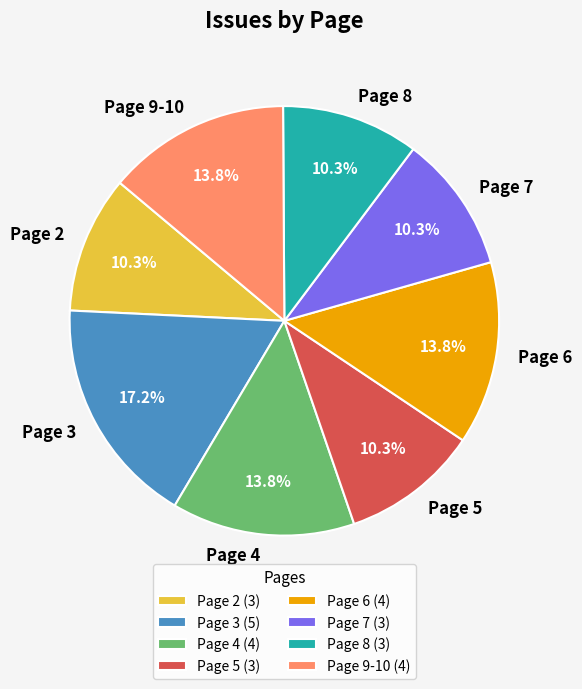

Which has a higher value, Page 6 or Page 3?

Page 3